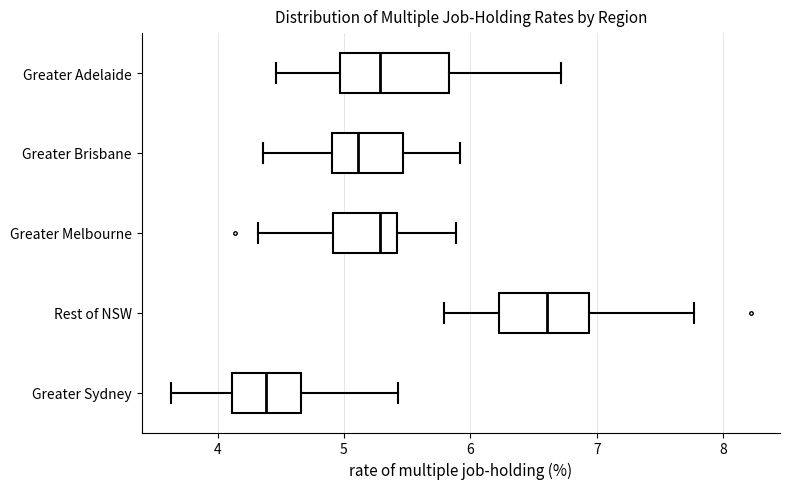

Comparing the boxes themselves (not the whiskers), which one is the widest?

Greater Adelaide